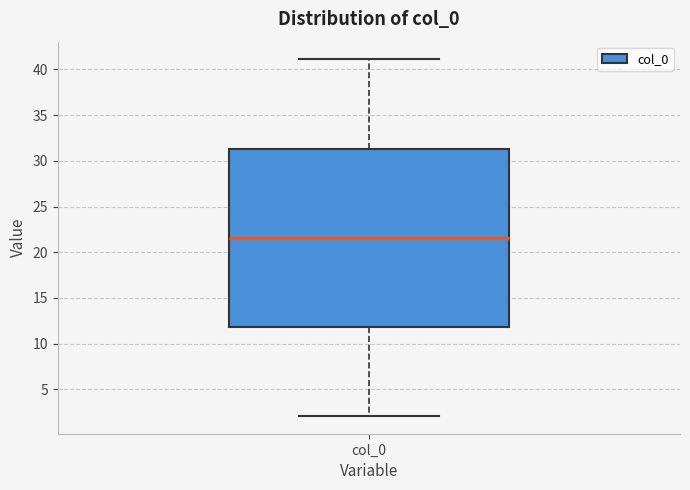

Transcribe this box plot: give where the median line is, the range the box spans, and where the two whiskers end, as read against the y-axis. The values are not printed on the chart, so give them approximately, as read against the axis.

median 21.5, box 12.0 to 31.5, whiskers 2.0 to 41.0